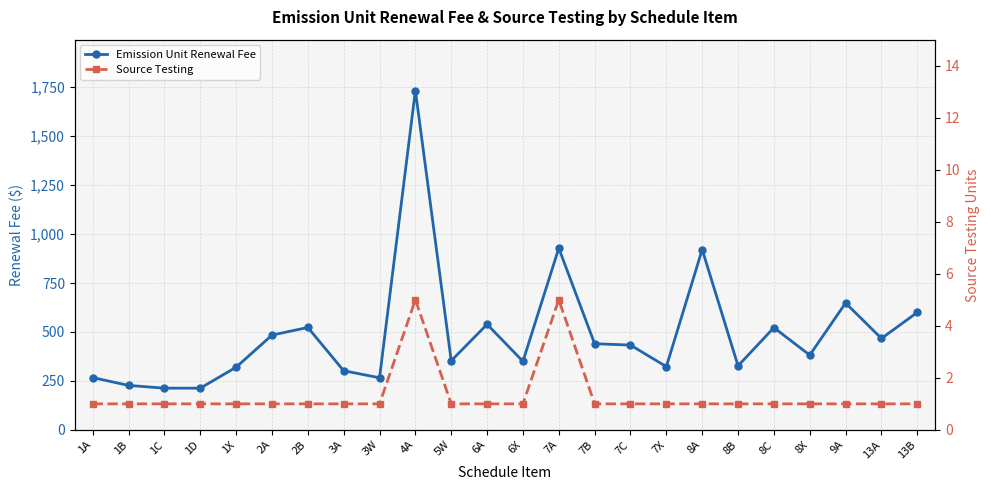

Read the Source Testing value at 8X.

1